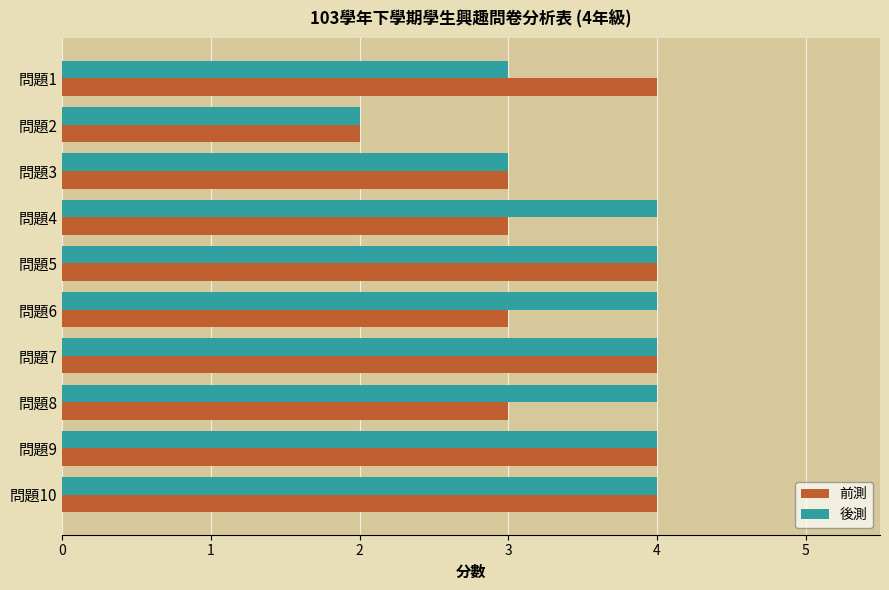

Rank the series at 問題4 from highest to lowest value.

後測, 前測